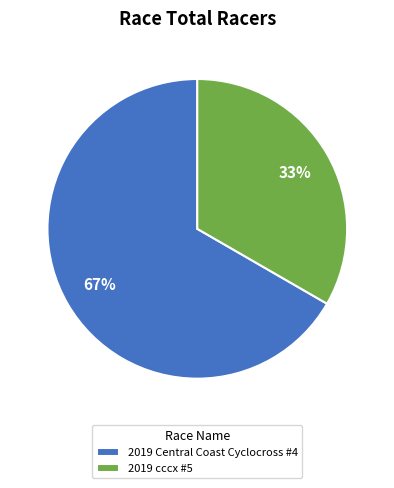

Does any single category account for the majority?

Yes